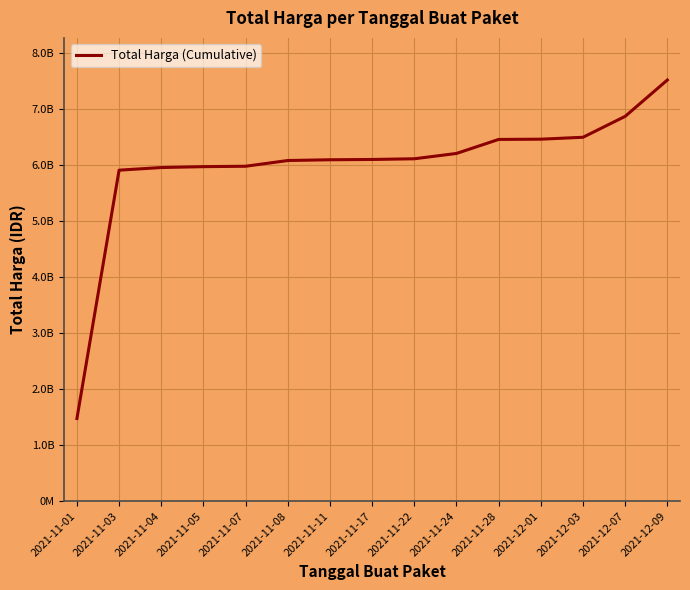

What position from the right is 2021-11-28?

5